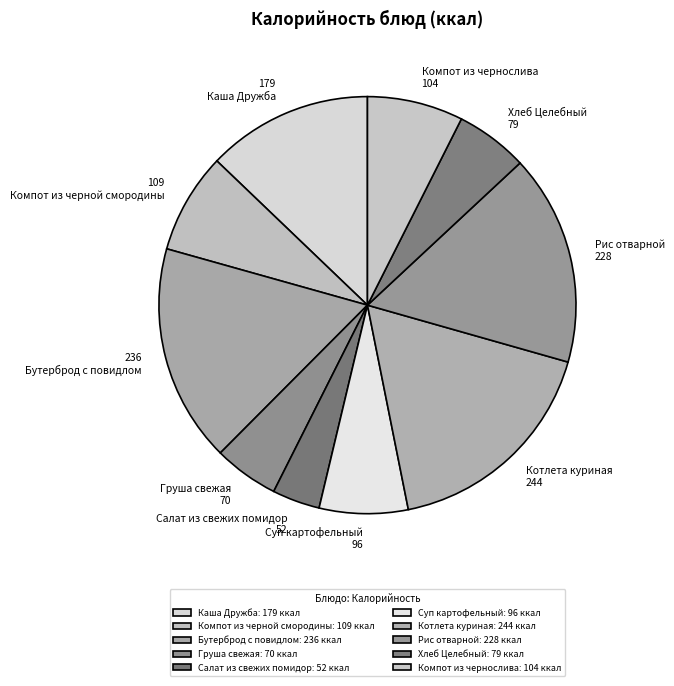

Do 236 Бутерброд с повидлом and Хлеб Целебный 79 together represent more than half of the pie?

No